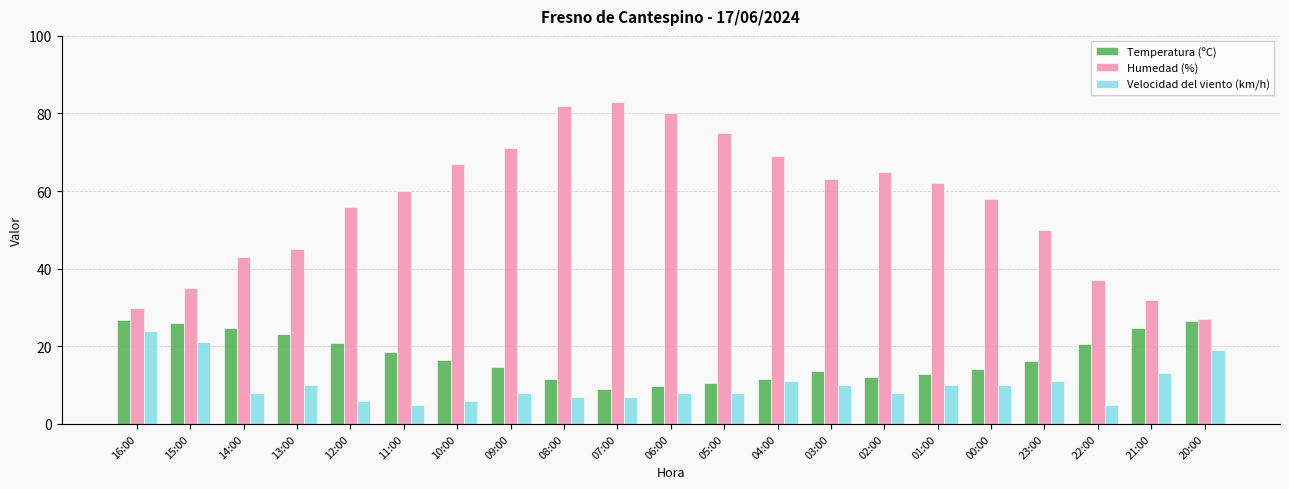

Rank the series by their average value, from highest to lowest.

Humedad (%), Temperatura (ºC), Velocidad del viento (km/h)